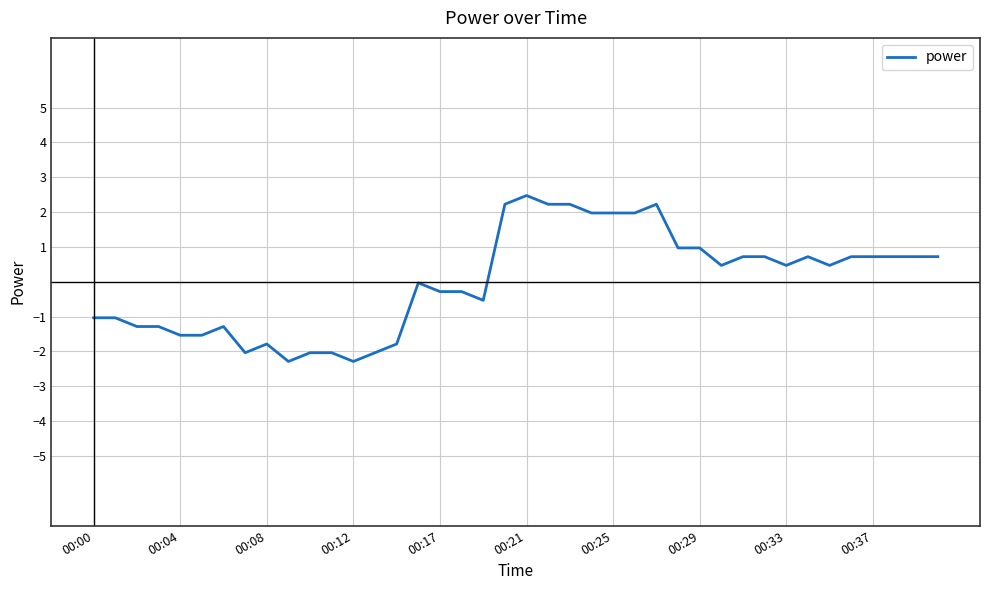

What is the difference between the maximum and minimum values?

4.8